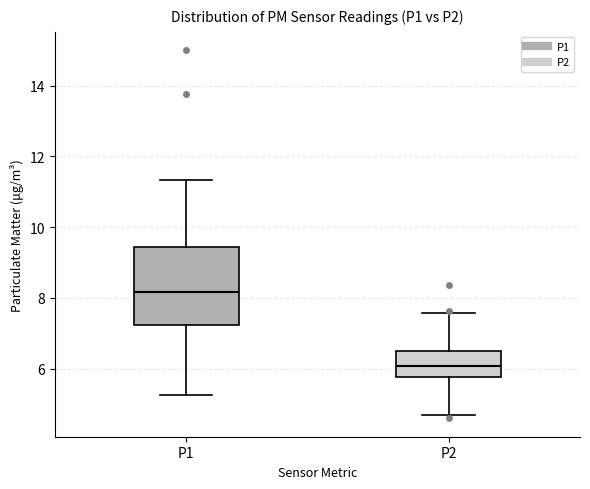

Which box's median line is the highest?

P1